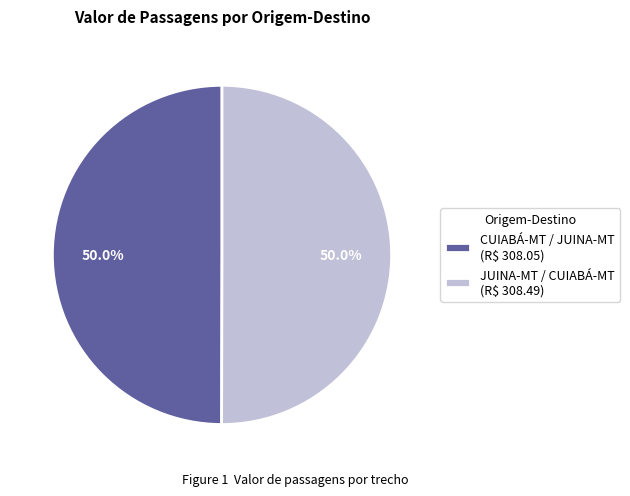

What is the total percentage of JUINA-MT / CUIABÁ-MT and CUIABÁ-MT / JUINA-MT?

100.0%